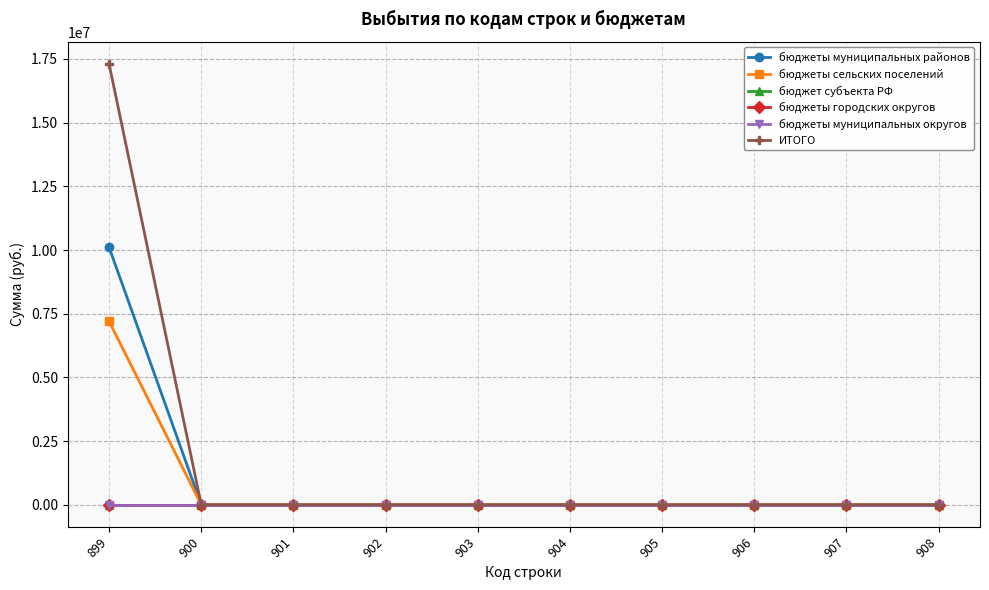

Reading left to right, what are all the values shown in this chart?

бюджеты муниципальных районов: 10108351.6	0.0	0.0	0.0	0.0	0.0	0.0	0.0	0.0	0.0
бюджеты сельских поселений: 7200000.0	0.0	0.0	0.0	0.0	0.0	0.0	0.0	0.0	0.0
бюджет субъекта РФ: 0.0	0.0	0.0	0.0	0.0	0.0	0.0	0.0	0.0	0.0
бюджеты городских округов: 0.0	0.0	0.0	0.0	0.0	0.0	0.0	0.0	0.0	0.0
бюджеты муниципальных округов: 0.0	0.0	0.0	0.0	0.0	0.0	0.0	0.0	0.0	0.0
ИТОГО: 17308351.6	0.0	0.0	0.0	0.0	0.0	0.0	0.0	0.0	0.0